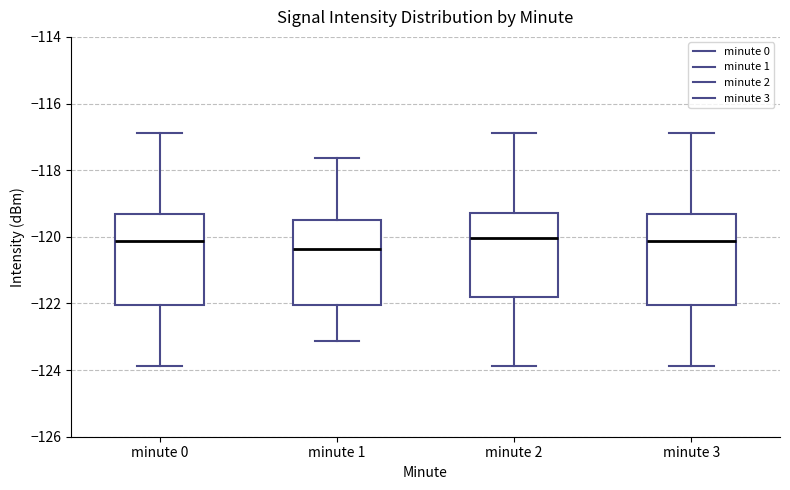

Reading left to right, transcribe this box plot: for each box, give where its median line is, the range the box spans, and where its two whiskers end, as read against the y-axis. The values are not printed on the chart, so give them approximately, as read against the axis.

minute 0: median -120.2, box -122.0 to -119.4, whiskers -123.8 to -116.8
minute 1: median -120.4, box -122.0 to -119.4, whiskers -123.2 to -117.6
minute 2: median -120.0, box -121.8 to -119.4, whiskers -123.8 to -116.8
minute 3: median -120.2, box -122.0 to -119.4, whiskers -123.8 to -116.8